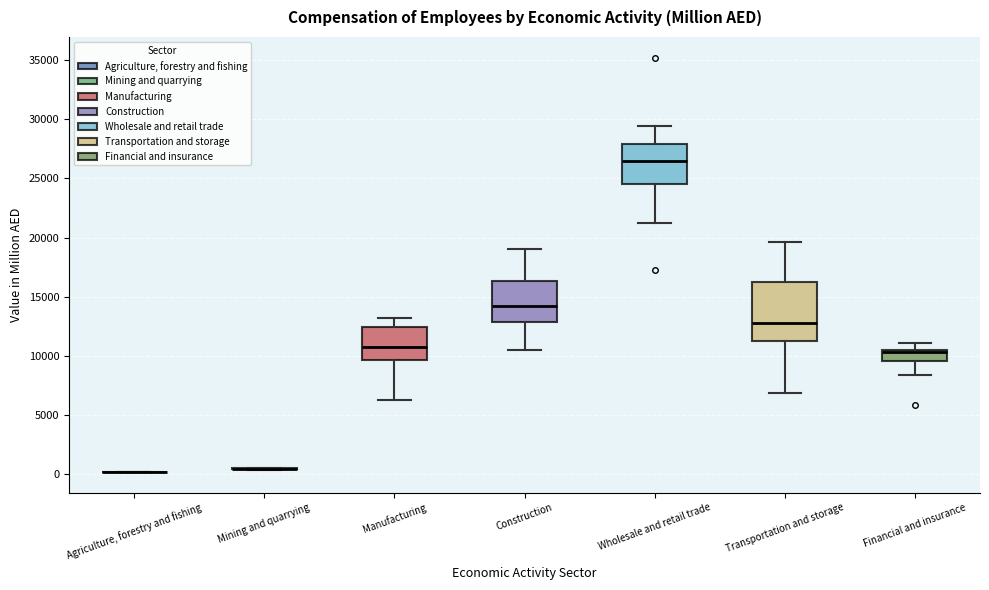

Where does the lower whisker of the box for Transportation and storage end on the y-axis? The values are not printed on the chart, so give them approximately, as read against the axis.

7000